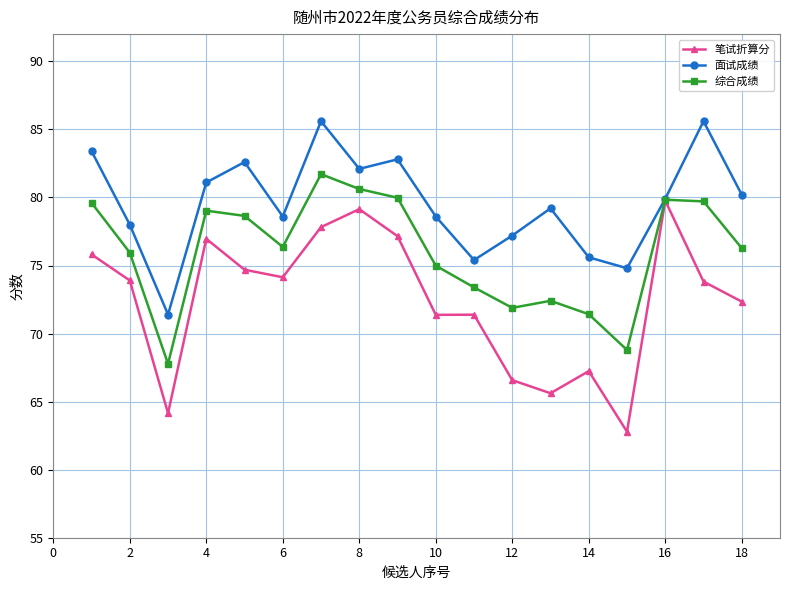

Which series has the largest range (max minus min)?

笔试折算分